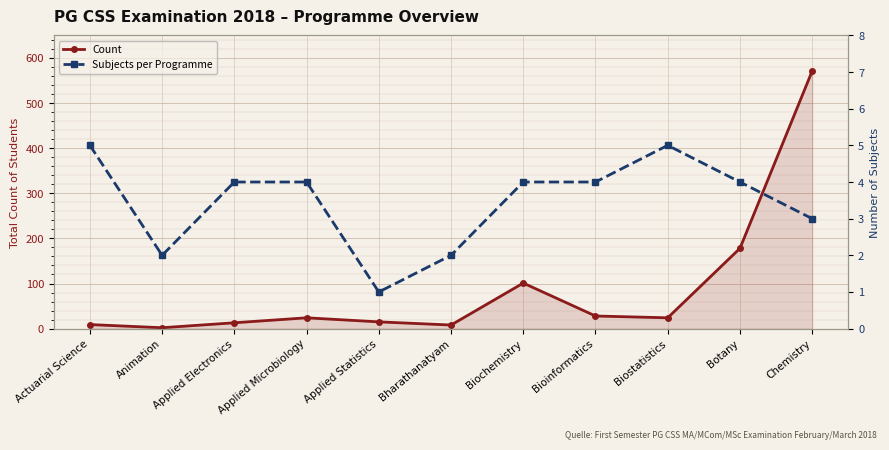

Where is Count nearest to the value 286?

Botany